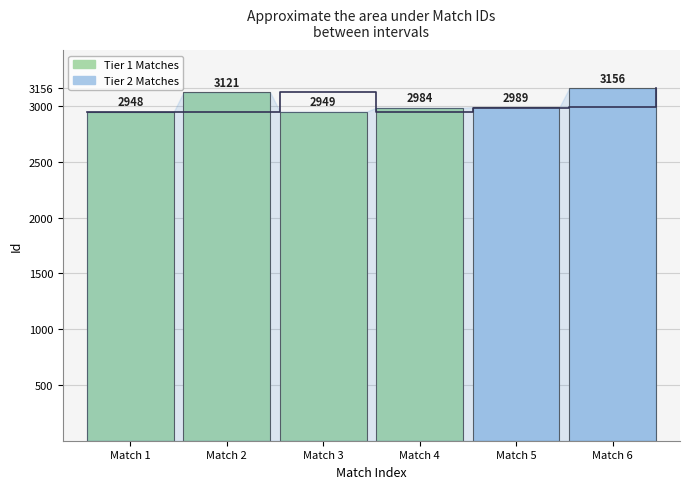

How many values exceed 2989?

2